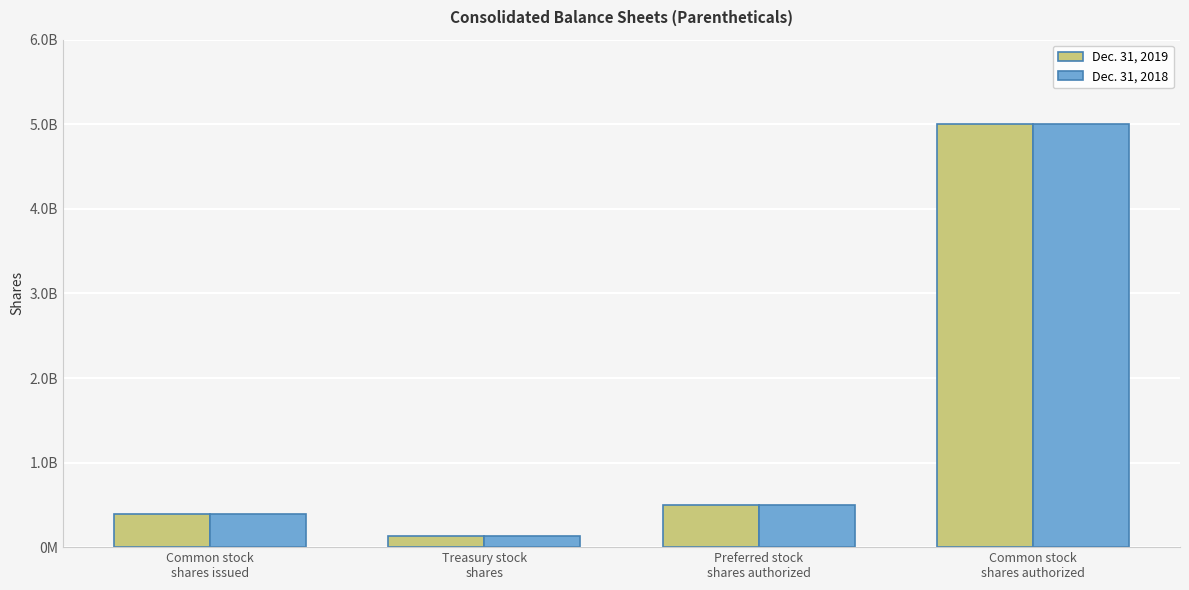

Are the bars grouped side by side (vs. stacked)?

Yes